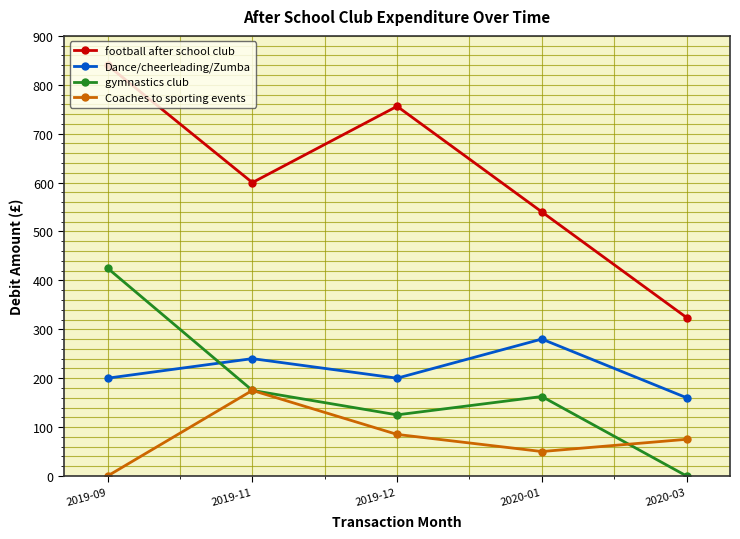

Reading right to left, extract all data points from this chart.

football after school club: 324.0	540.0	756.0	600.0	840.0
Dance/cheerleading/Zumba: 160.0	280.0	200.0	240.0	200.0
gymnastics club: 0.0	162.5	125.0	175.0	425.0
Coaches to sporting events: 75.0	50.0	85.0	175.0	0.0